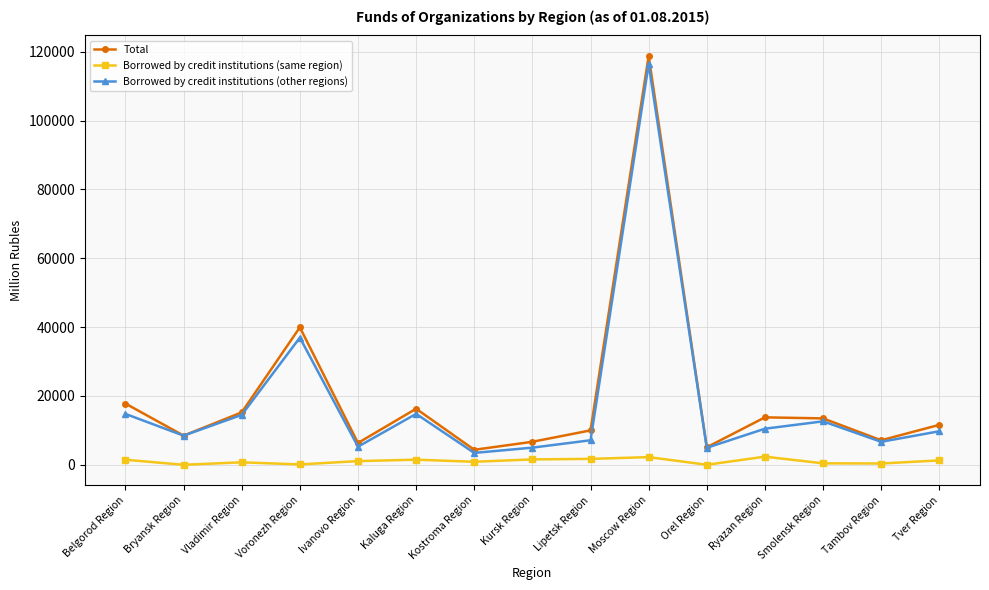

Does the chart display data point markers on the line(s)?

Yes